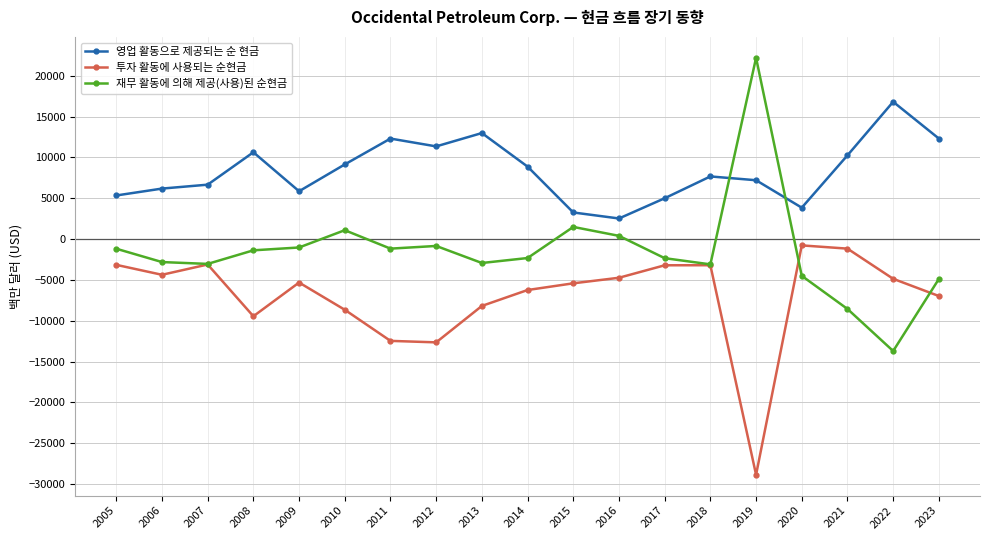

The value of 영업 활동으로 제공되는 순 현금 at 2011 is 7520. True or false?

False